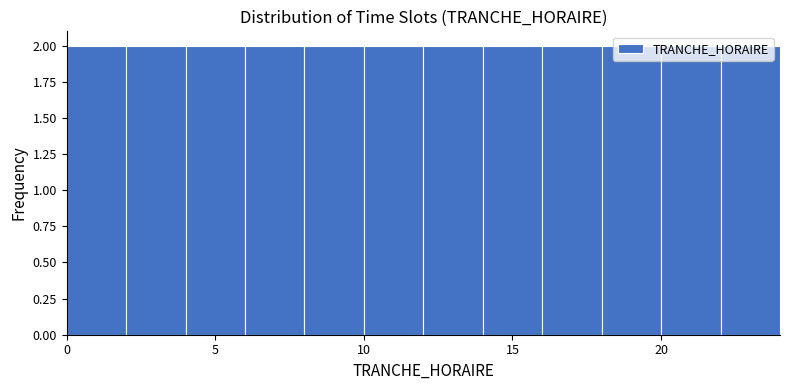

Reading left to right, list every bar in this chart as the range it spans on the x-axis followed by its height. The values are not printed on the chart, so give them approximately, as read against the axis.

0 to 2: 2
2 to 4: 2
4 to 6: 2
6 to 8: 2
8 to 10: 2
10 to 12: 2
12 to 14: 2
14 to 16: 2
16 to 18: 2
18 to 20: 2
20 to 22: 2
22 to 24: 2